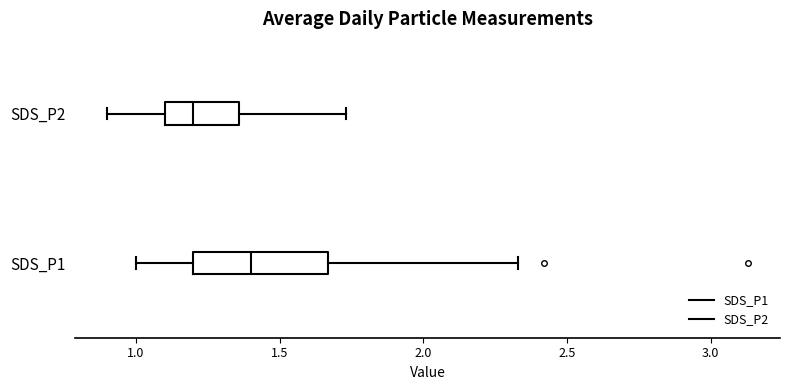

Comparing the boxes themselves (not the whiskers), which one is the widest?

SDS_P1